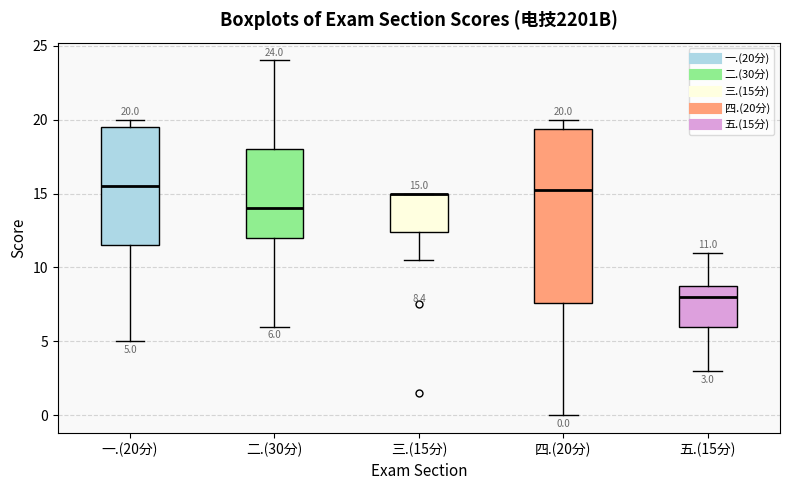

Which box is the tallest, from its lower edge to its upper edge?

四.(20分)